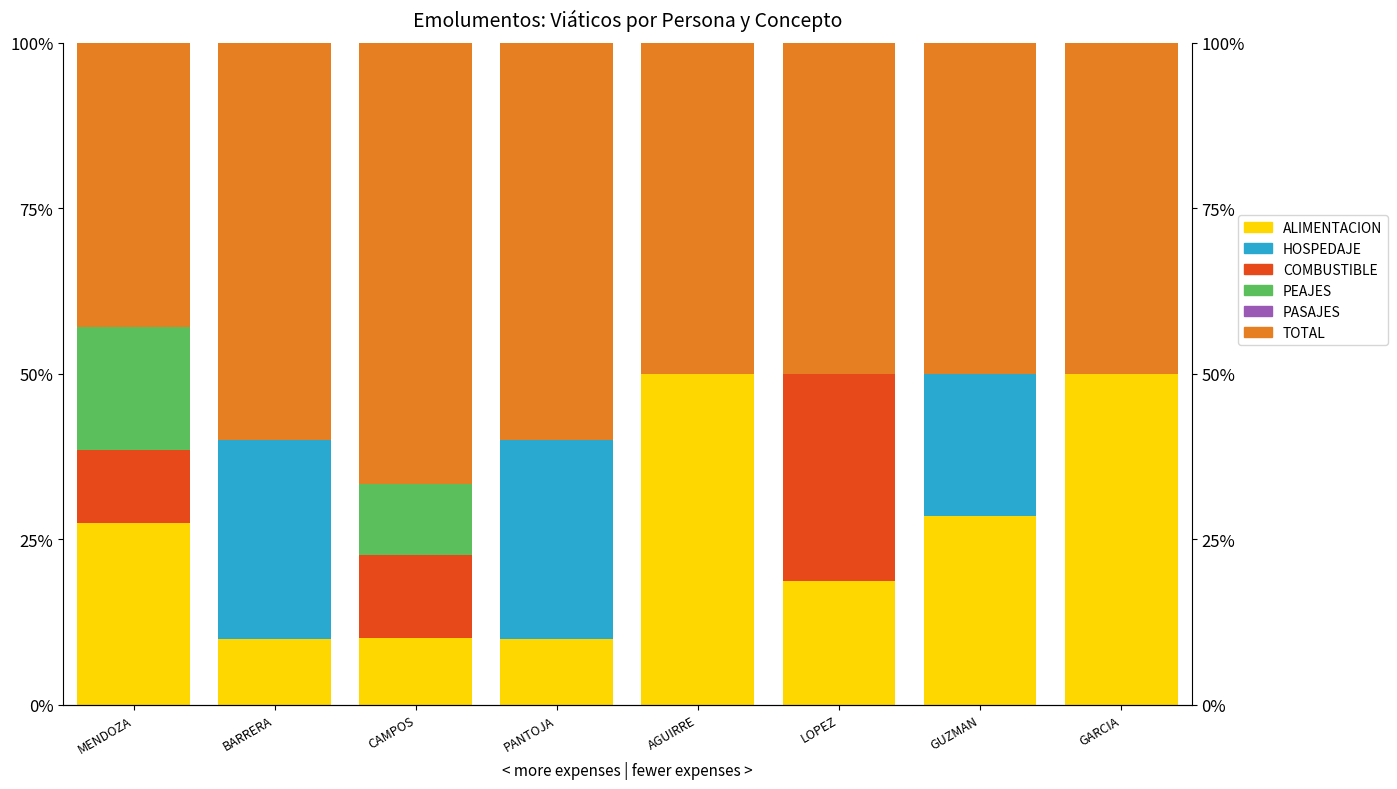

The value of TOTAL at LOPEZ is 50.0. True or false?

True